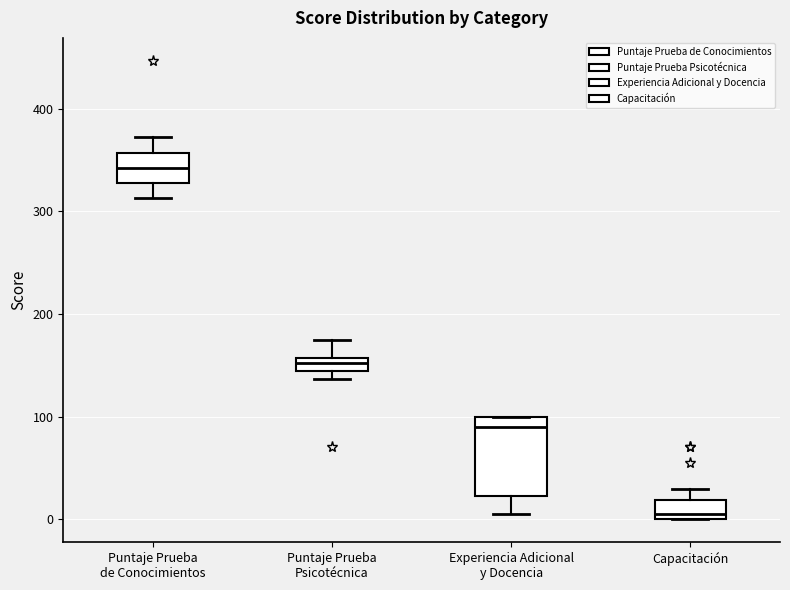

Which box is the tallest, from its lower edge to its upper edge?

Experiencia Adicional y Docencia